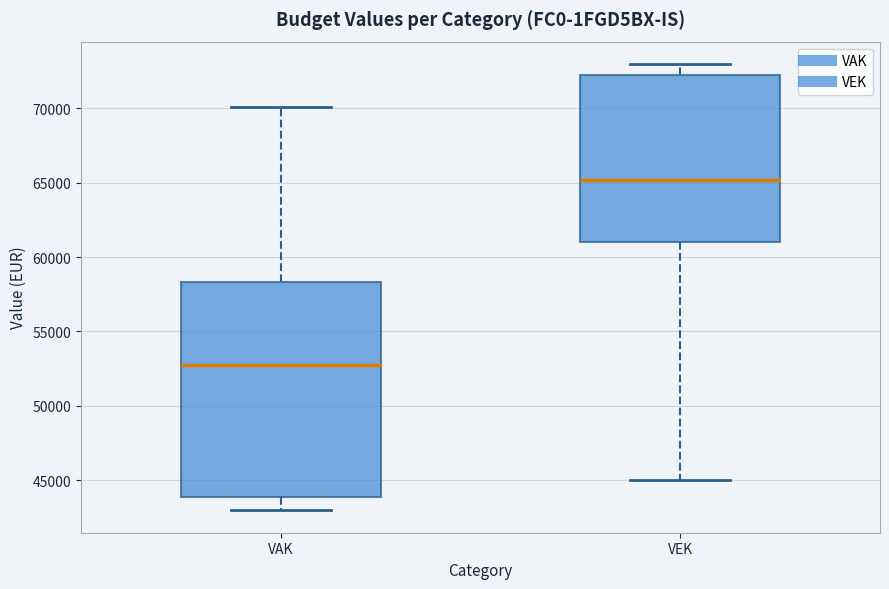

Which box is the tallest, from its lower edge to its upper edge?

VAK